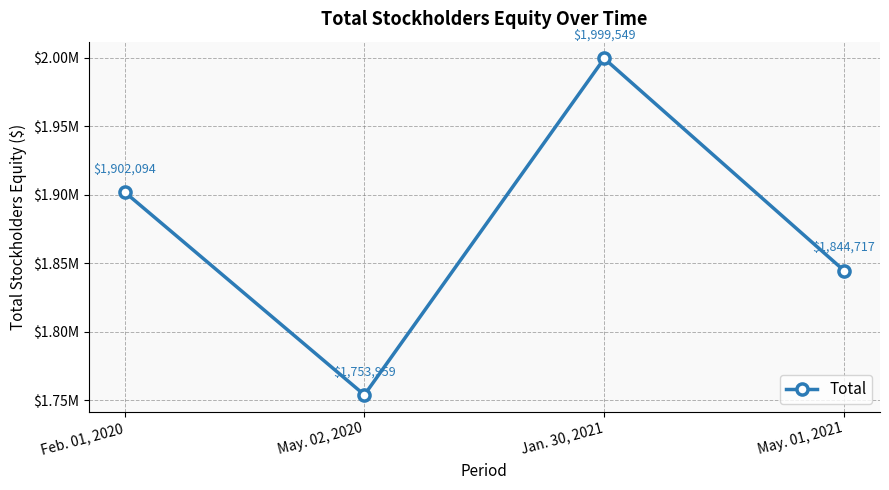

At which category does the data reach its first local valley?

May. 02, 2020